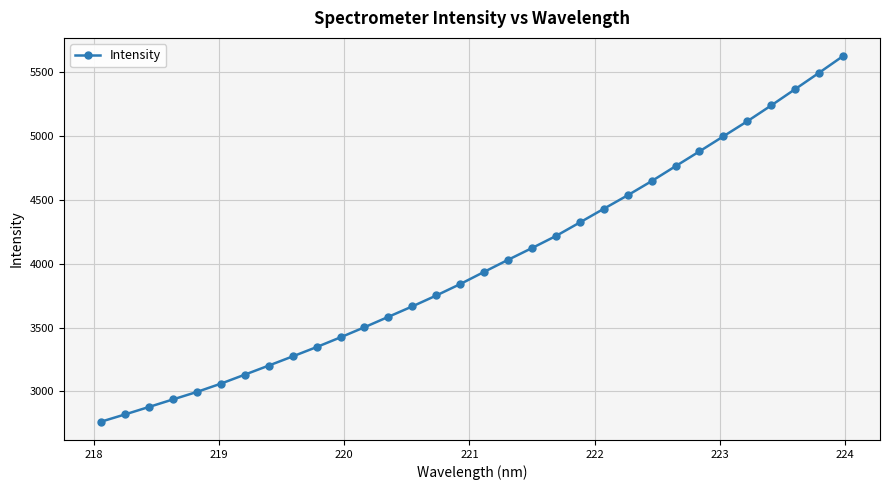

What is the minimum value shown in the chart?

2763.4